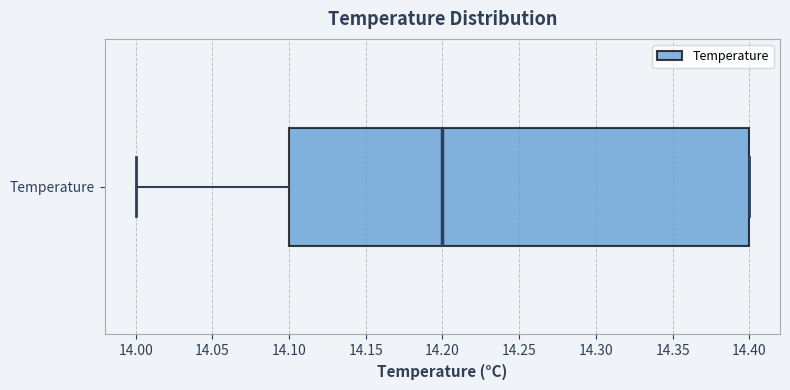

Transcribe this box plot: give where the median line is, the range the box spans, and where the two whiskers end, as read against the x-axis. The values are not printed on the chart, so give them approximately, as read against the axis.

median 14.2, box 14.1 to 14.4, whiskers 14.0 to 14.4